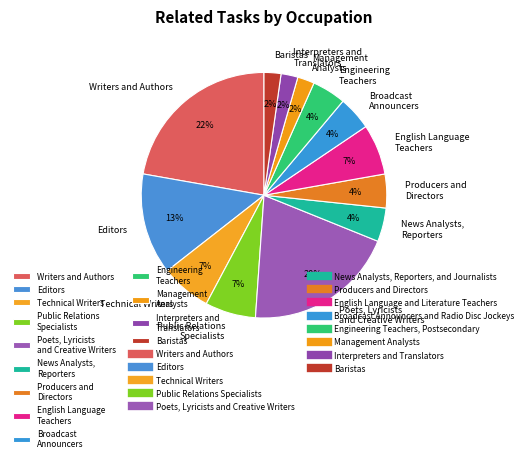

To the nearest percent, what is the difference between the largest and smallest slice percentages?

20%